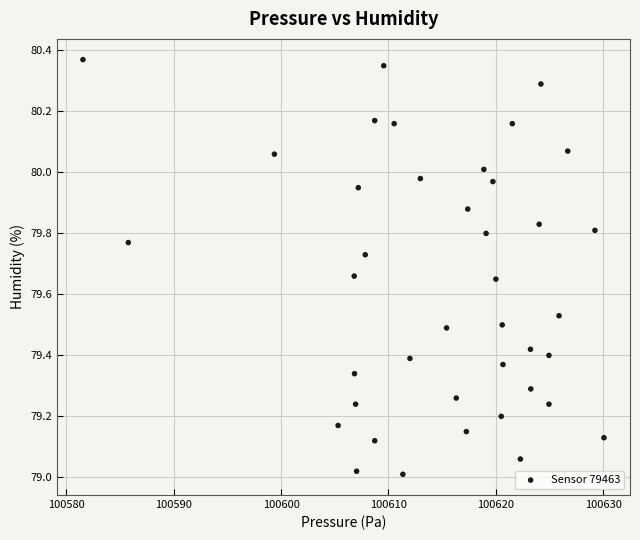

What is the range of X values (max minus min)?

48.5